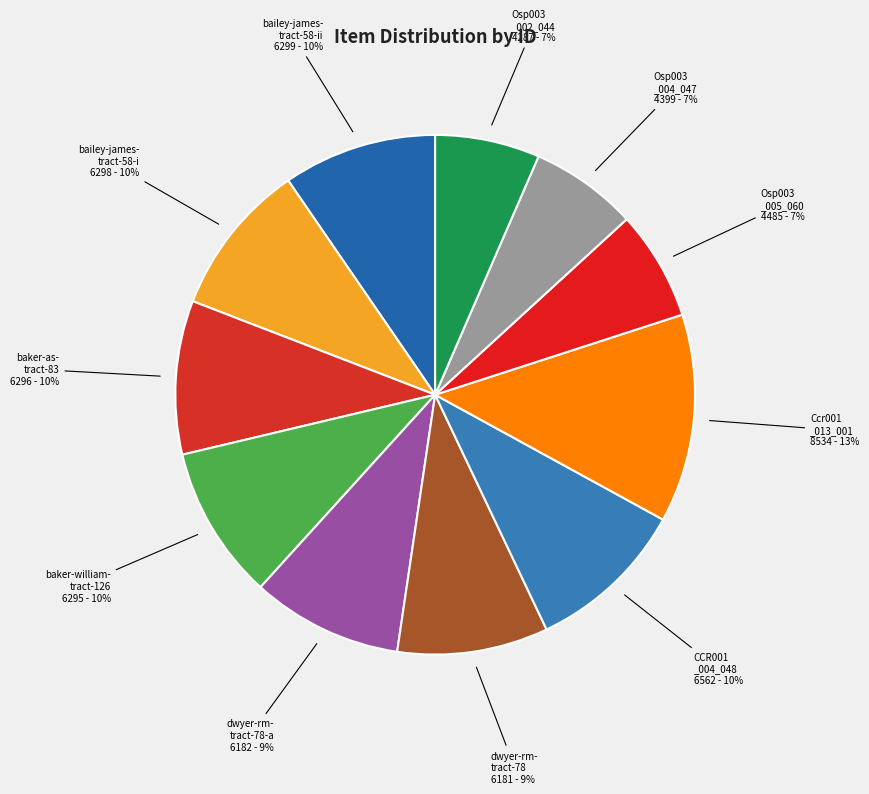

How many slices are in this pie chart?

11